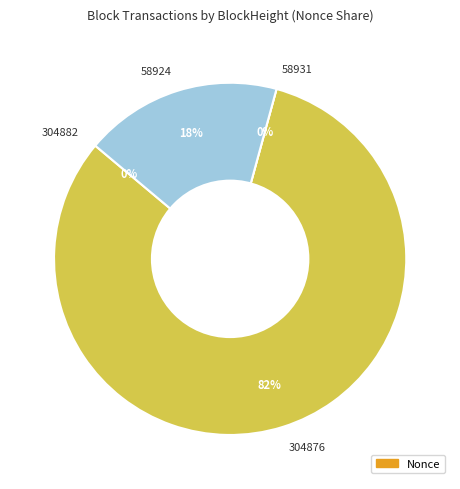

Between 304882 and 58931, which is larger?

304882